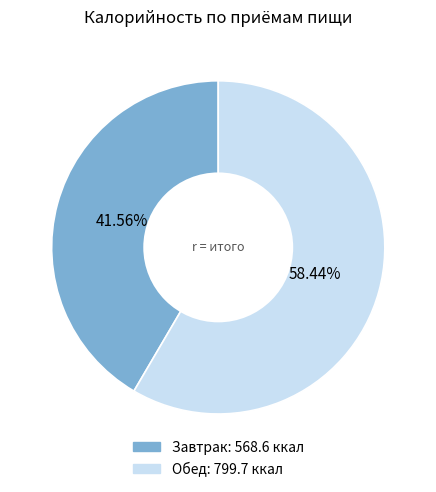

Is it true that Обед is 58% of the pie?

True